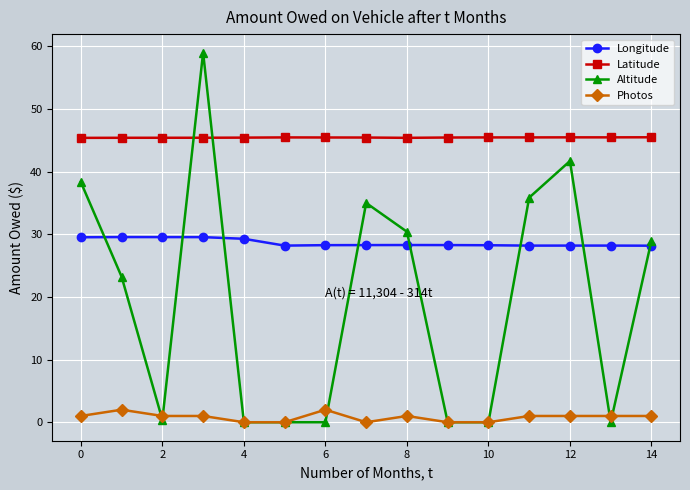

What is the value of the Longitude point at the 7th from the left?

28.3